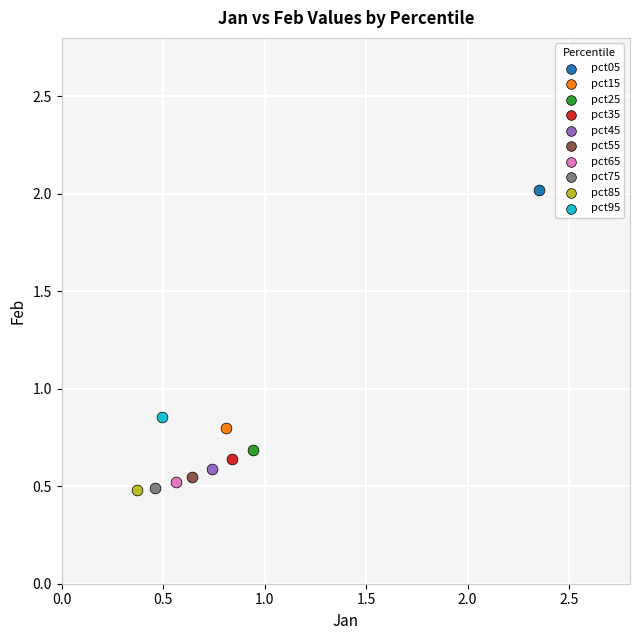

Which series contains the highest Y value?

pct05